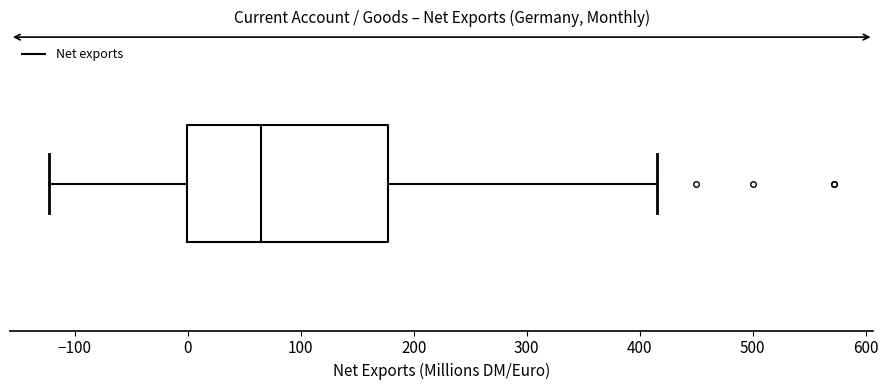

Transcribe this box plot: give where the median line is, the range the box spans, and where the two whiskers end, as read against the x-axis. The values are not printed on the chart, so give them approximately, as read against the axis.

median 60, box 0 to 180, whiskers -120 to 420